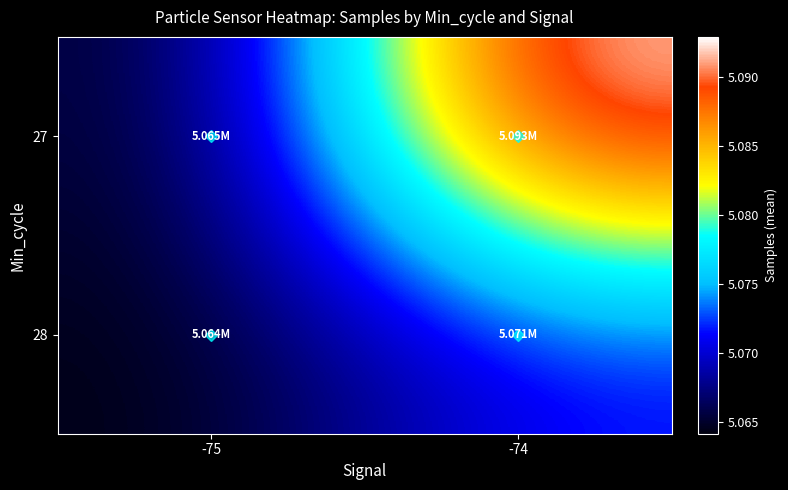

Rank the series by their average value, from highest to lowest.

27, 28